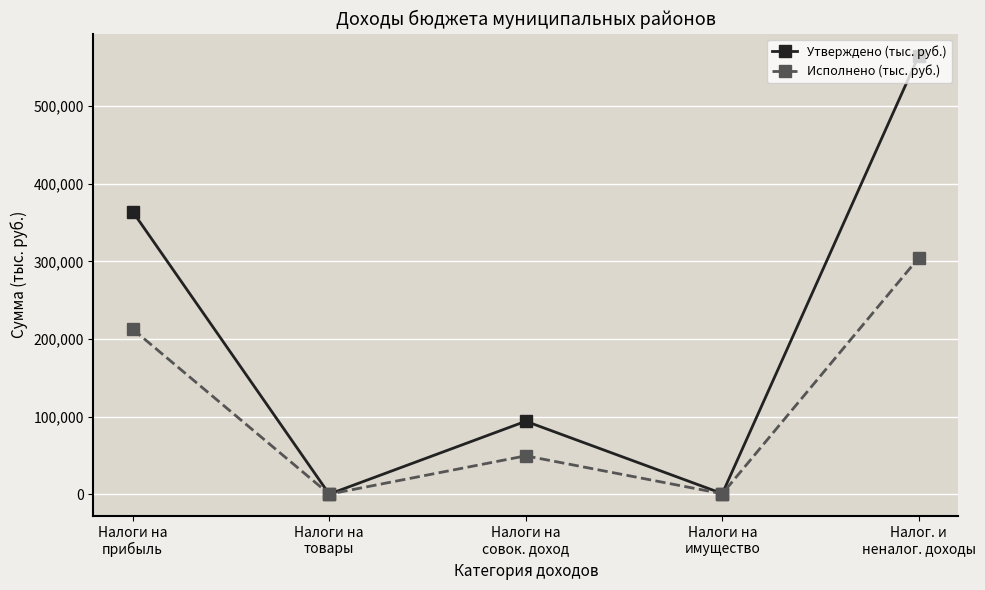

True or false: Утверждено (тыс. руб.) has more than 2 points higher than both neighbors.

False